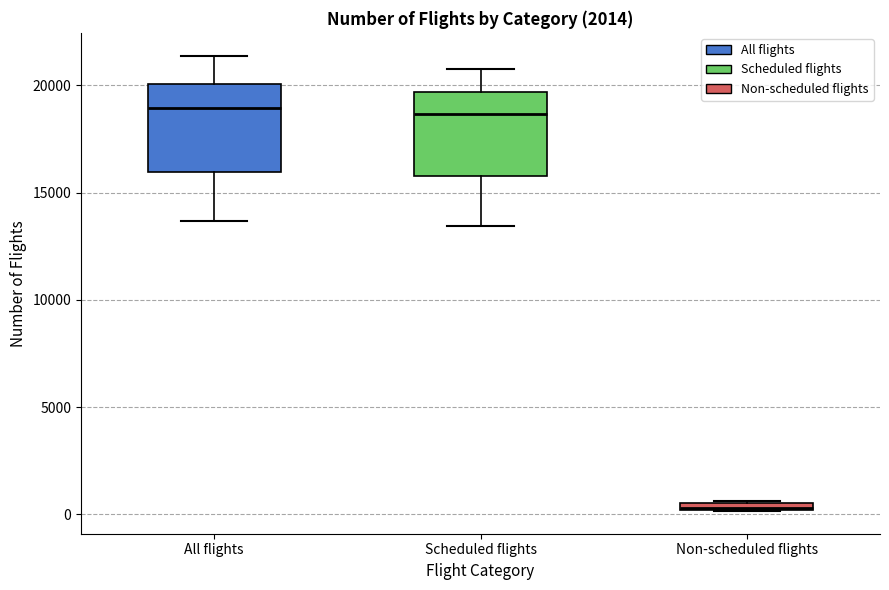

Which box has the lowest median line?

Non-scheduled flights